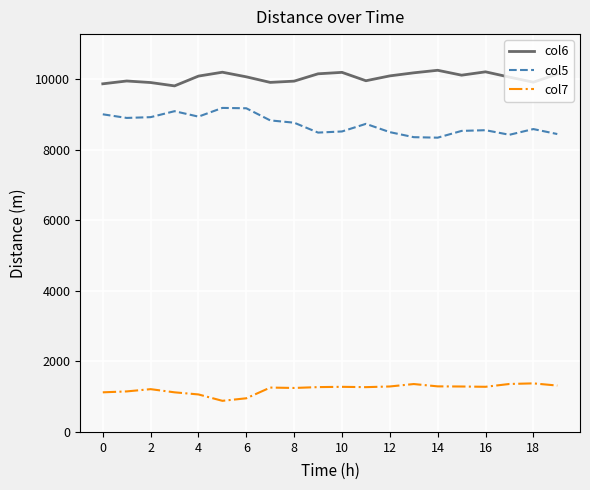

What is the sum of all col6 values?

201172